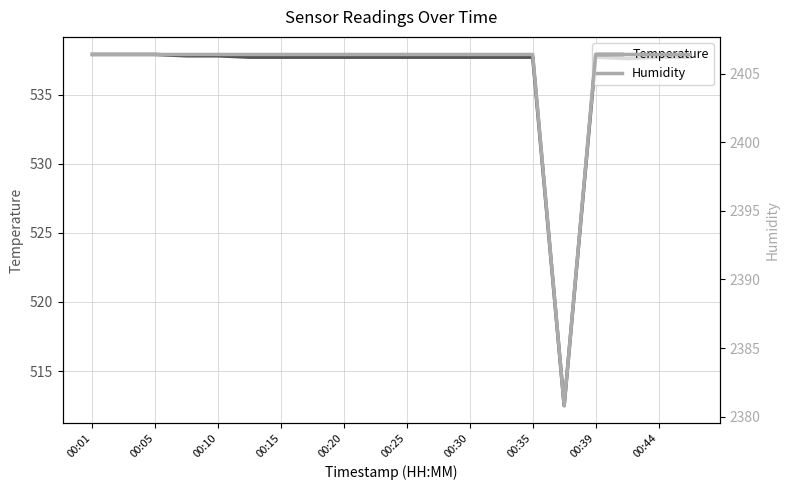

At how many categories does at least one series exceed 1910?

20